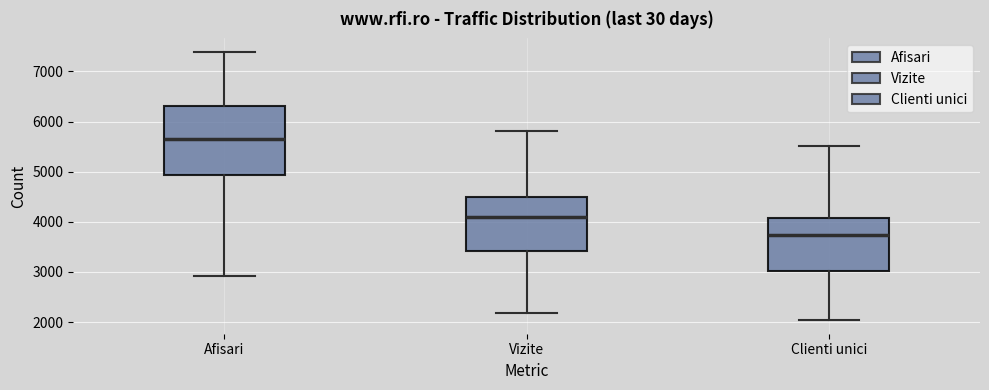

Reading left to right, read every box against the y-axis: the position of its median line, the range the box covers, and the ends of its whiskers. The values are not printed on the chart, so give them approximately, as read against the axis.

Afisari: median 5700, box 4900 to 6300, whiskers 2900 to 7400
Vizite: median 4100, box 3400 to 4500, whiskers 2200 to 5800
Clienti unici: median 3700, box 3000 to 4100, whiskers 2000 to 5500